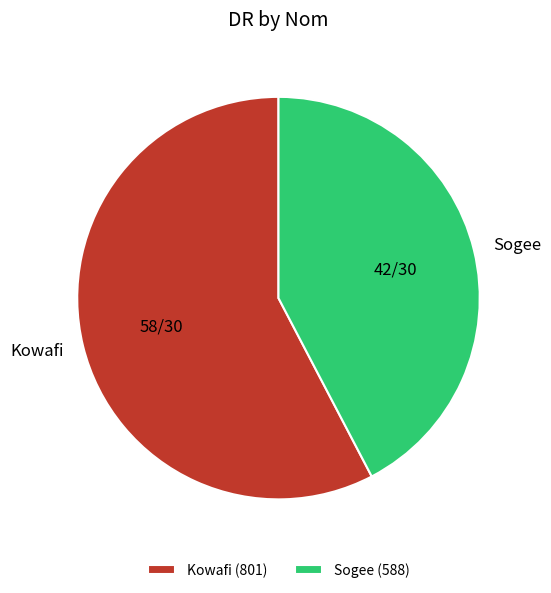

Does Sogee account for over 50% of the chart?

No